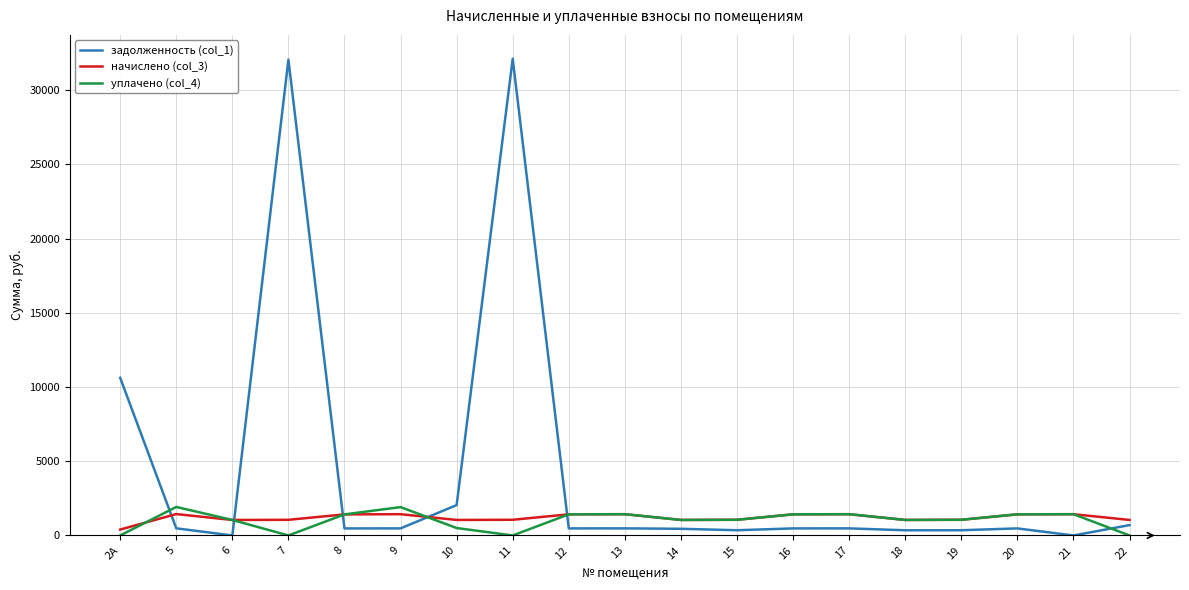

True or false: уплачено (col_4) has a value of 1423.7 at 16.

True